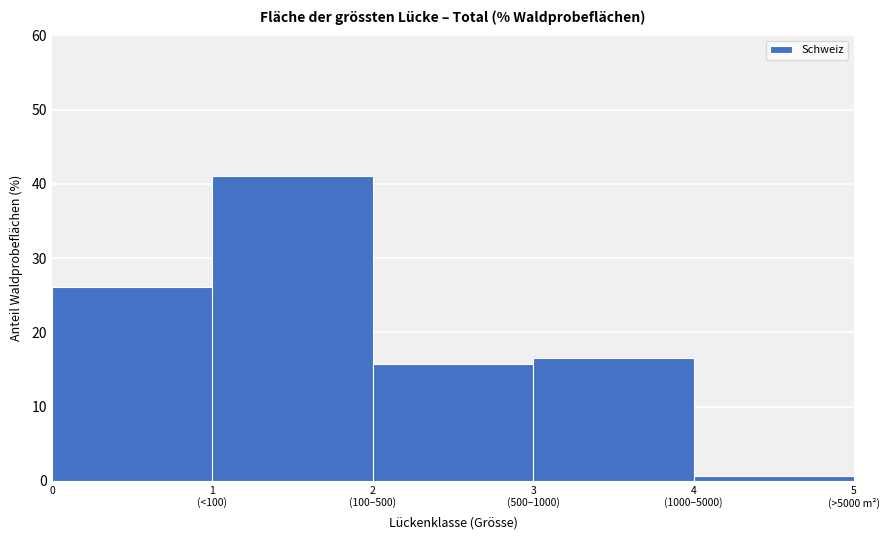

Reading left to right, transcribe all the data shown in this chart.

26.1	41.1	15.7	16.5	0.6